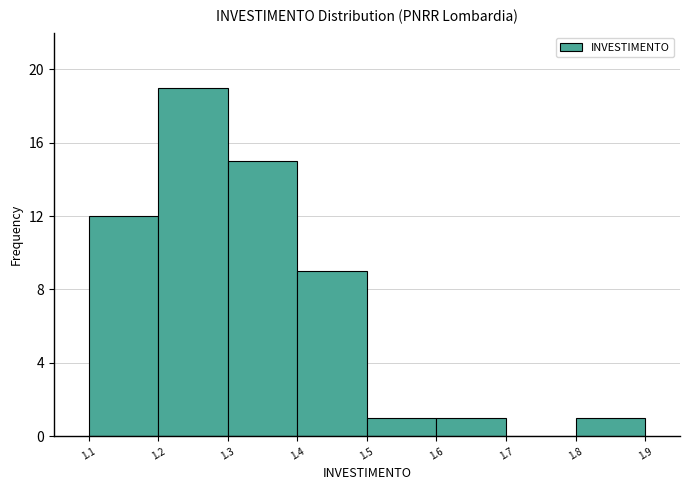

What is the height of the bar covering 1.3 to 1.4 on the x-axis? The values are not printed on the chart, so give them approximately, as read against the axis.

15